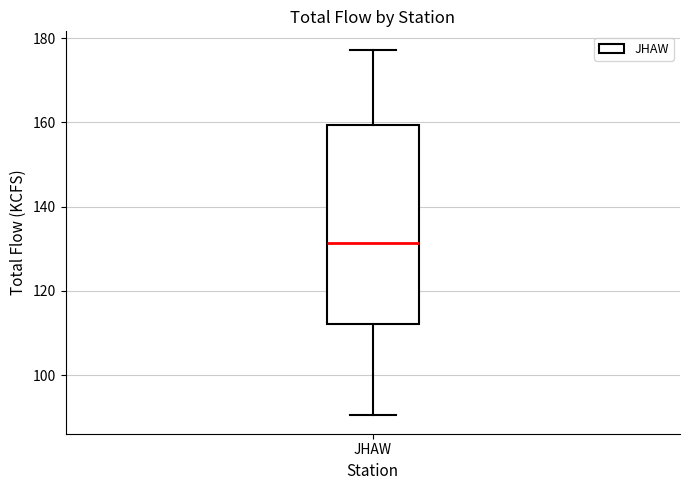

Read this box plot against the y-axis: the position of the median line, the range covered by the box, and the ends of both whiskers. The values are not printed on the chart, so give them approximately, as read against the axis.

median 132, box 112 to 160, whiskers 90 to 178